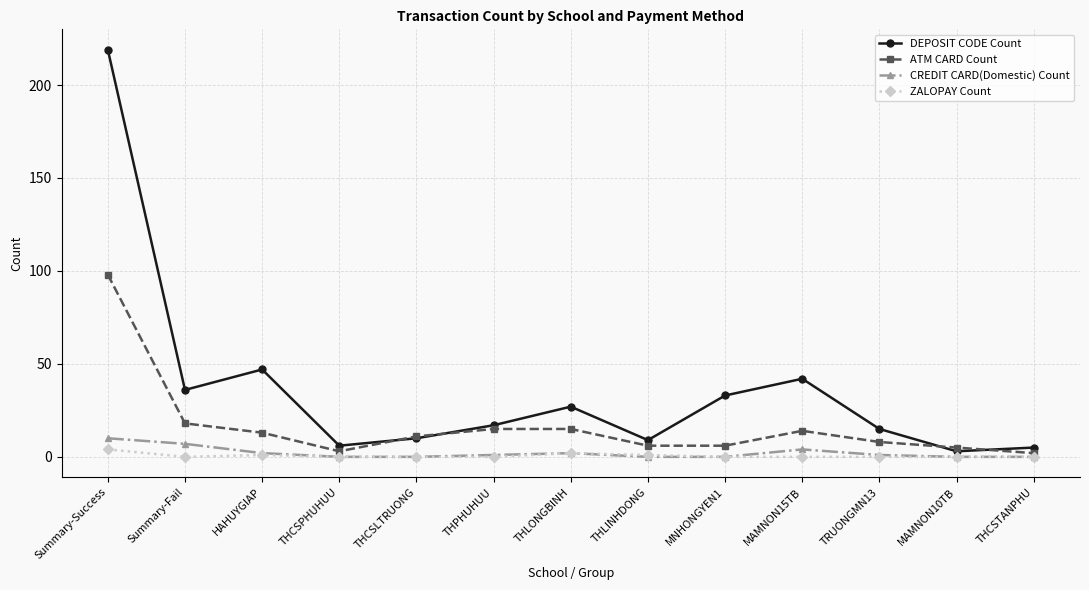

List the series in order of their peak value, lowest first.

ZALOPAY Count, CREDIT CARD(Domestic) Count, ATM CARD Count, DEPOSIT CODE Count